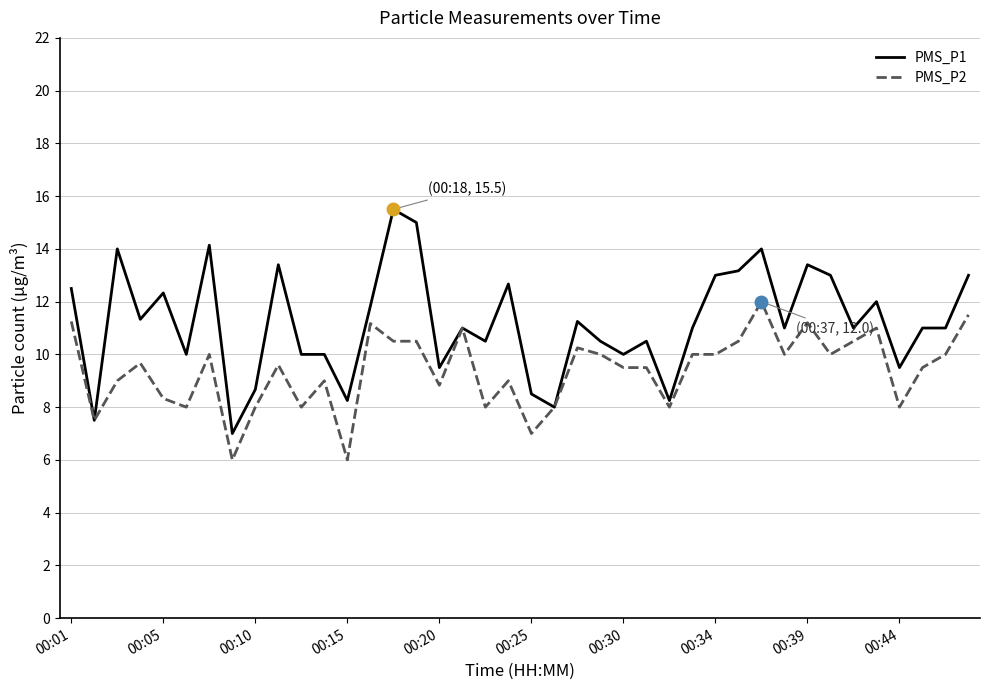

What is the maximum value for PMS_P2?

12.0